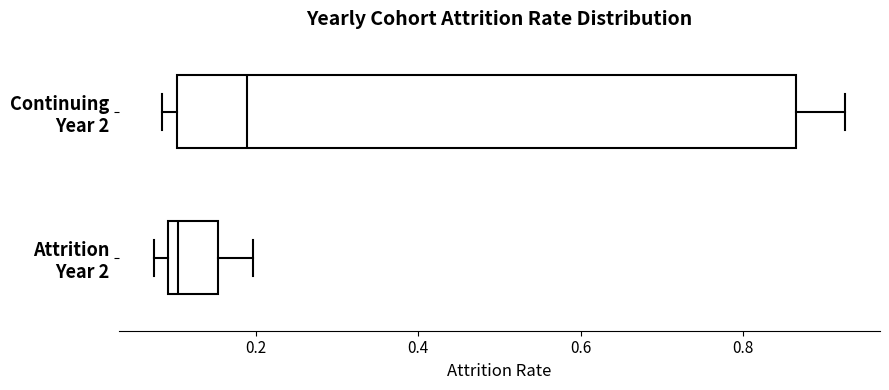

Where is the left edge of the box for Attrition Year 2 on the x-axis? The values are not printed on the chart, so give them approximately, as read against the axis.

0.10